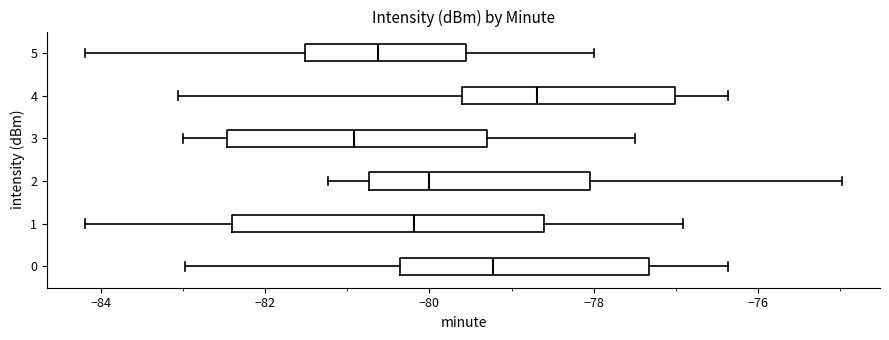

Which box has the furthest to the left median line?

3